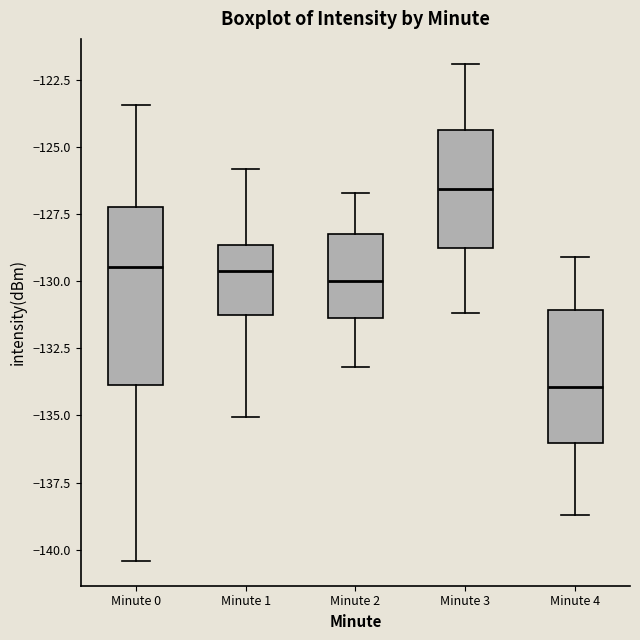

Where is the lower edge of the box for Minute 2 on the y-axis? The values are not printed on the chart, so give them approximately, as read against the axis.

-131.5